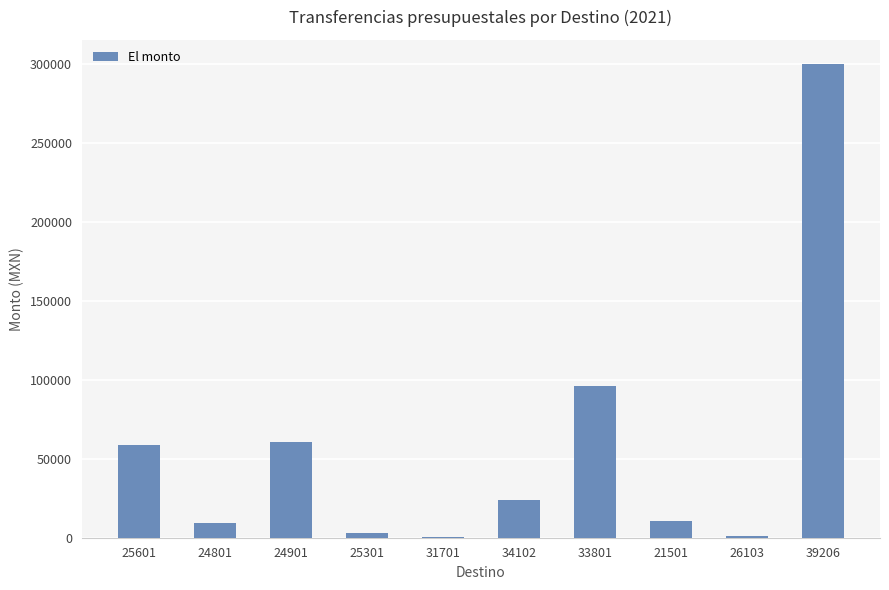

How many distinct data groups are displayed?

1